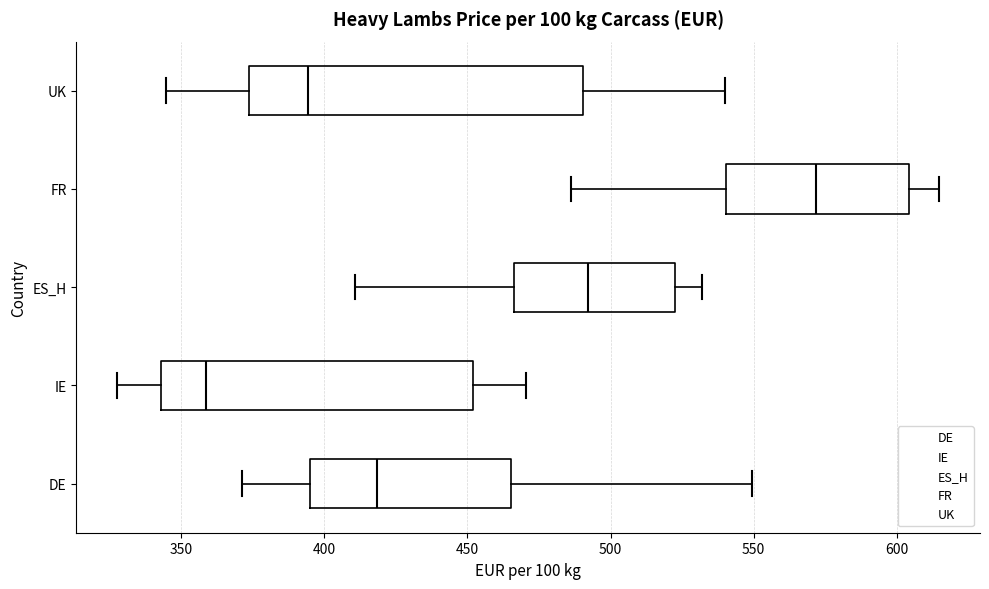

Which box's median line is the furthest to the left?

IE